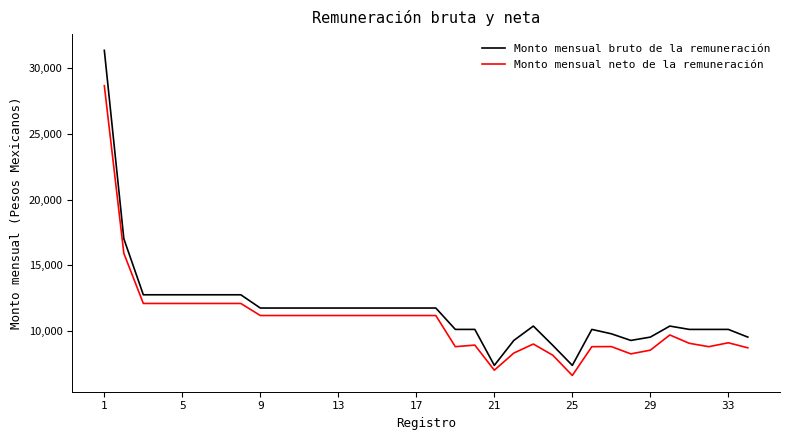

Which series has the widest spread of values?

Monto mensual bruto de la remuneración